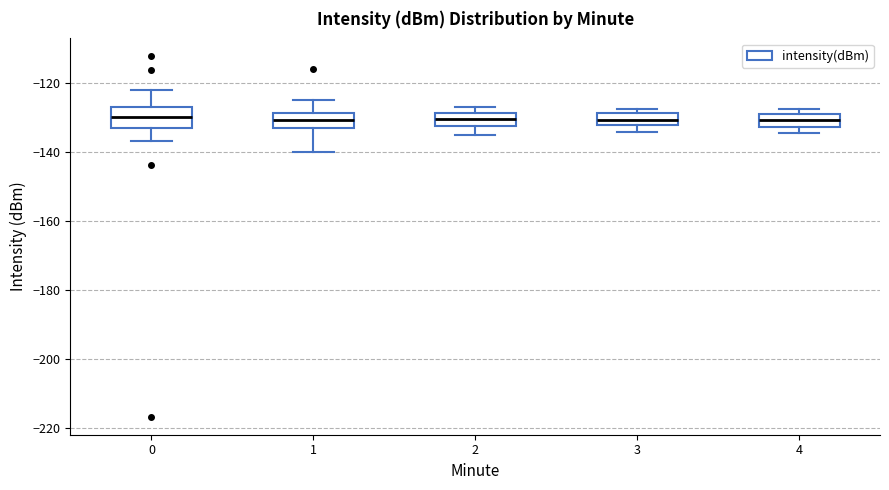

Where does the median line of the box at x = 3 sit on the y-axis? The values are not printed on the chart, so give them approximately, as read against the axis.

-130